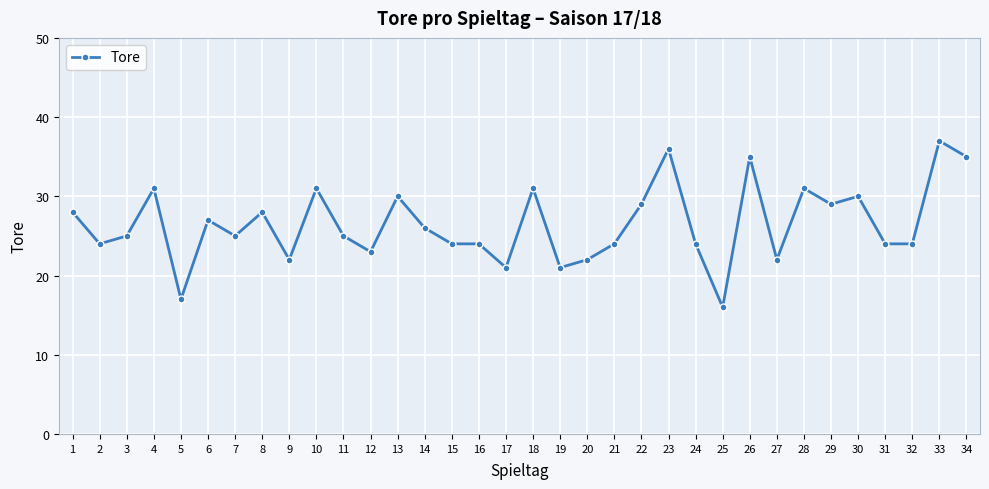

Is this an area chart (filled region under the line)?

No